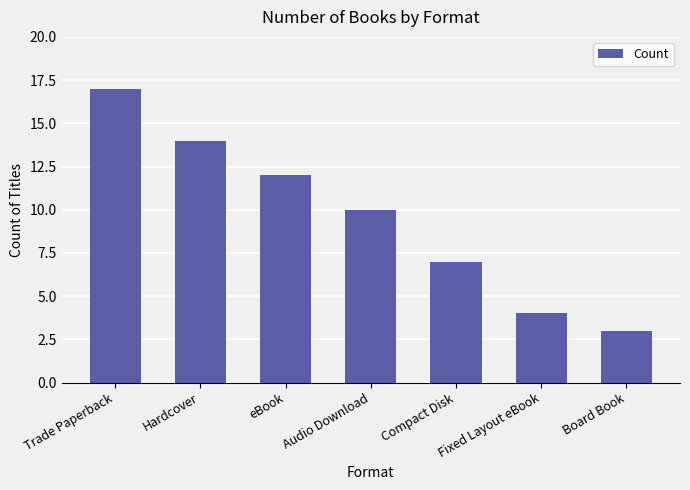

Which category has the highest value across all series?

Trade Paperback